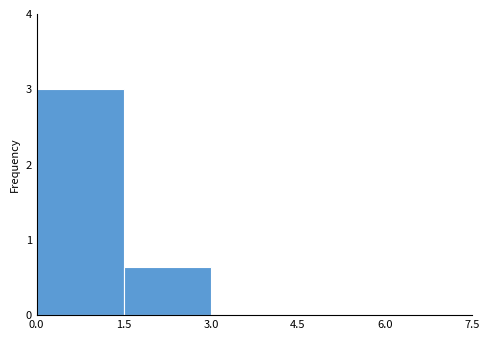

Over which range of the x-axis is the bar tallest?

0.0 to 1.5